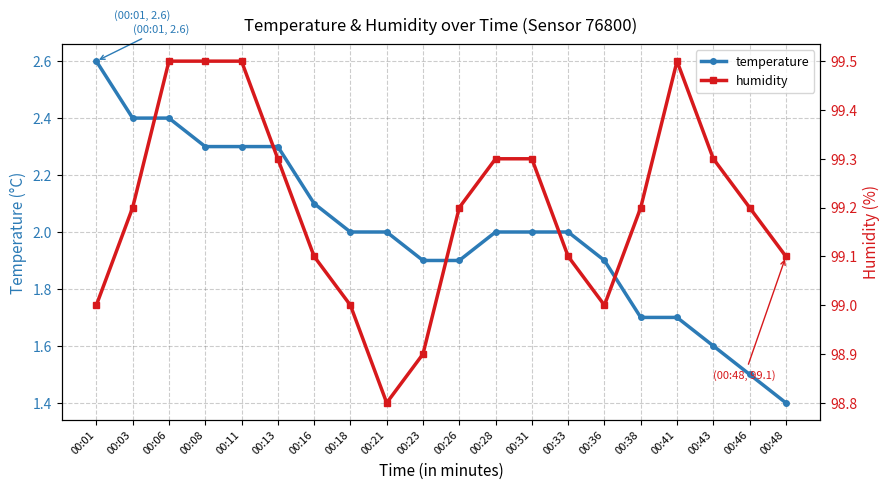

Is it true that humidity equals 98.9 at 00:23?

True